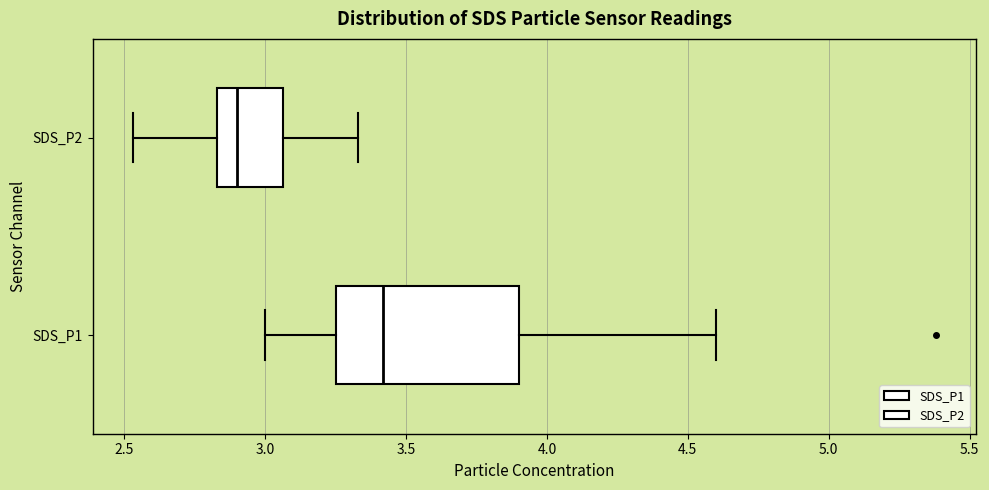

Reading bottom to top, read every box against the x-axis: the position of its median line, the range the box covers, and the ends of its whiskers. The values are not printed on the chart, so give them approximately, as read against the axis.

SDS_P1: median 3.40, box 3.25 to 3.90, whiskers 3.00 to 4.60
SDS_P2: median 2.90, box 2.85 to 3.05, whiskers 2.55 to 3.35